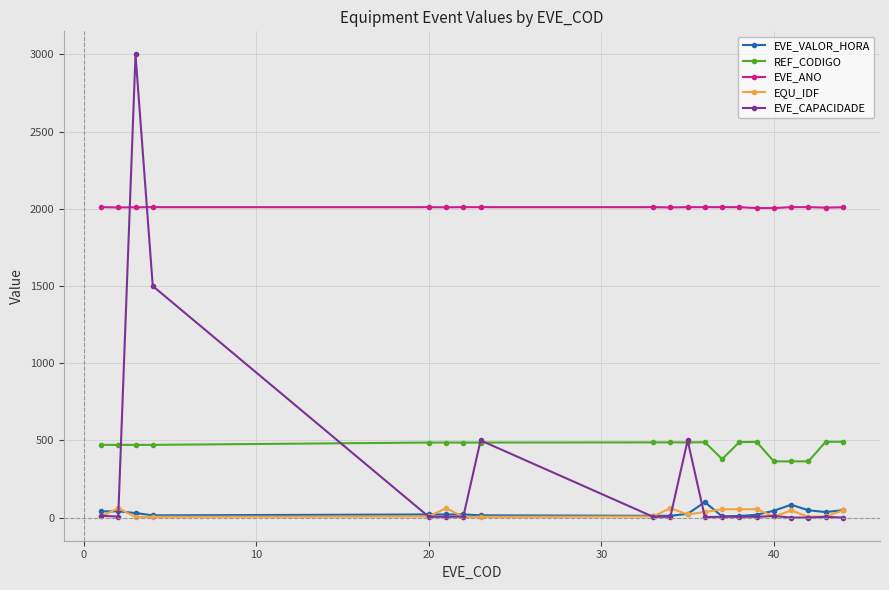

Which series has the widest spread of values?

EVE_CAPACIDADE